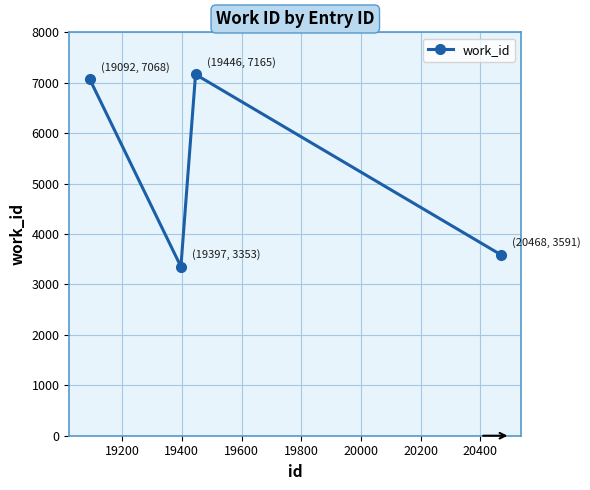

How many interior local valleys (lower than both neighbors) does the data have?

1